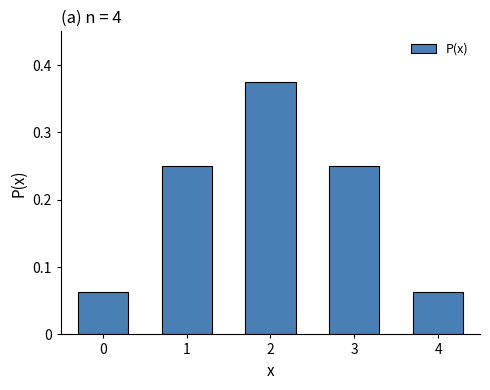

True or false: the data shows 0.0 at 4.

False